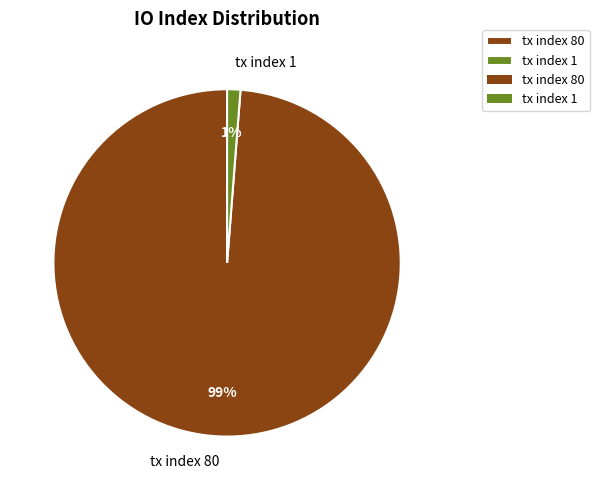

Combined, do tx index 80 and tx index 1 account for over 50%?

Yes